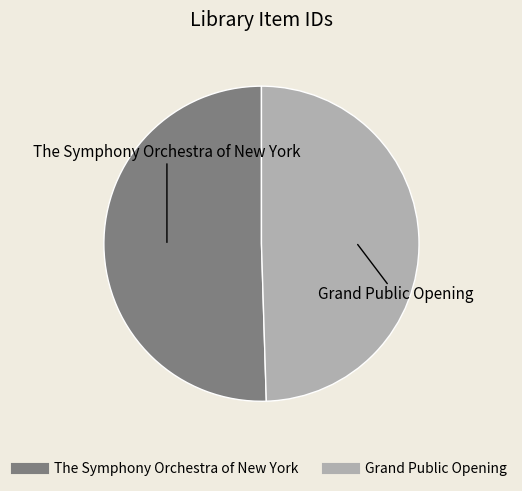

What is the ratio of the value at The Symphony Orchestra of New York to the value at Grand Public Opening?

1.0